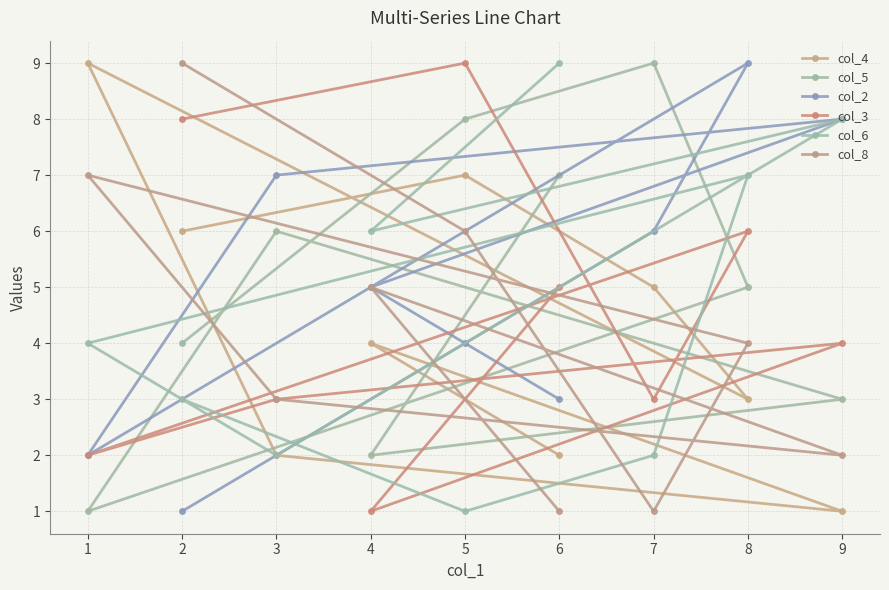

Reading left to right, transcribe all the data shown in this chart.

col_4: 1=9	2=6	3=2	4=4	5=7	6=2	7=5	8=3	9=1
col_5: 1=1	2=4	3=6	4=2	5=8	6=7	7=9	8=5	9=3
col_2: 1=2	2=1	3=7	4=5	5=4	6=3	7=6	8=9	9=8
col_3: 1=2	2=8	3=3	4=1	5=9	6=5	7=3	8=6	9=4
col_6: 1=4	2=3	3=2	4=6	5=1	6=9	7=2	8=7	9=8
col_8: 1=7	2=9	3=3	4=5	5=6	6=1	7=1	8=4	9=2